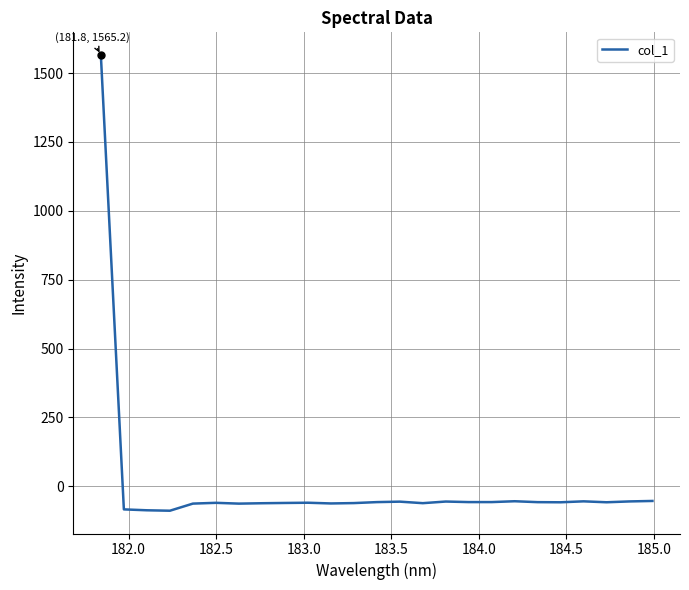

What is the difference between the maximum and minimum values?

1653.6